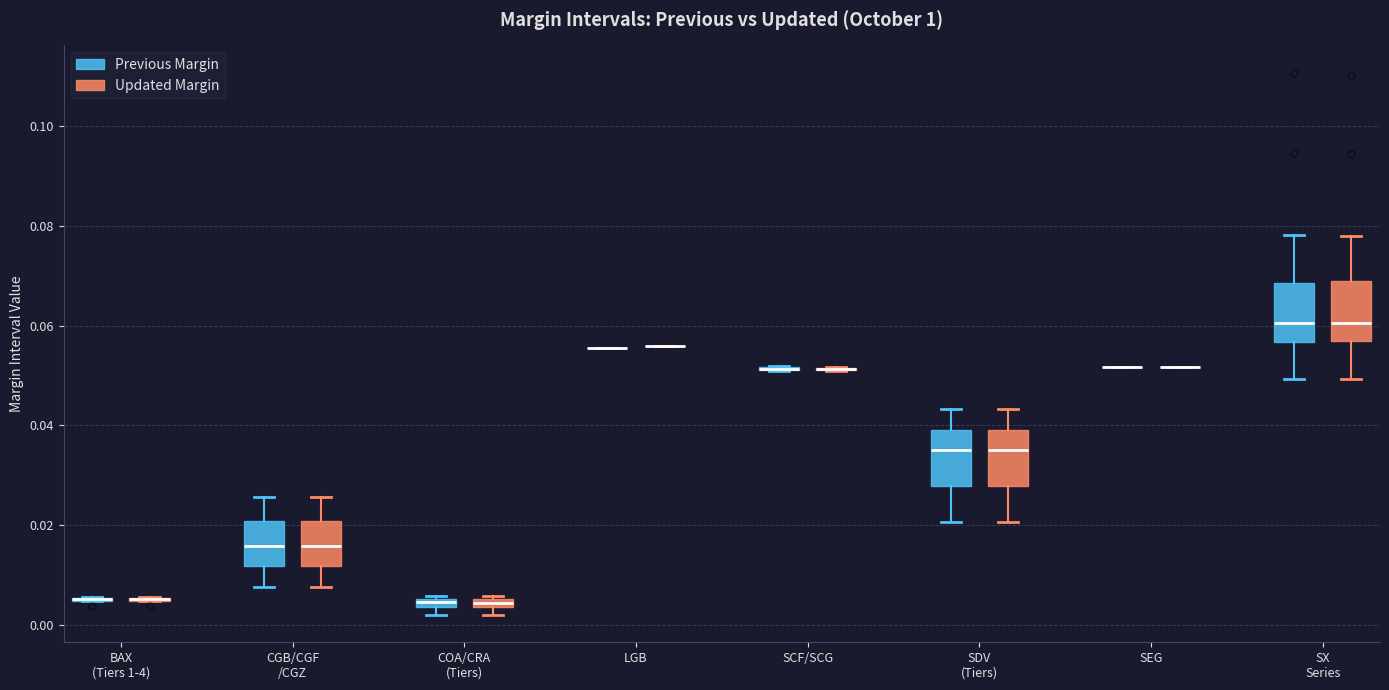

Where is the lower edge of the box for COA/CRA (Tiers) (Updated Margin) on the y-axis? The values are not printed on the chart, so give them approximately, as read against the axis.

0.004